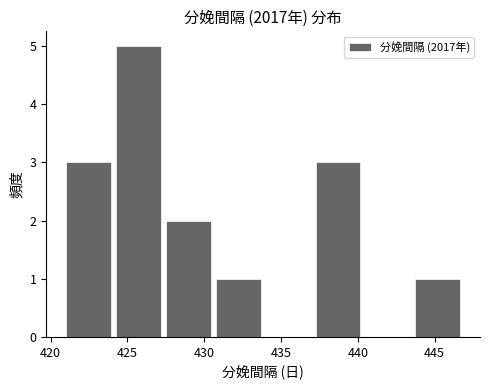

How tall is the bar that spans 424.25 to 427.50 on the x-axis? Neither the bar edges nor the heights are printed on the chart, so give them approximately, as read against the axes.

5